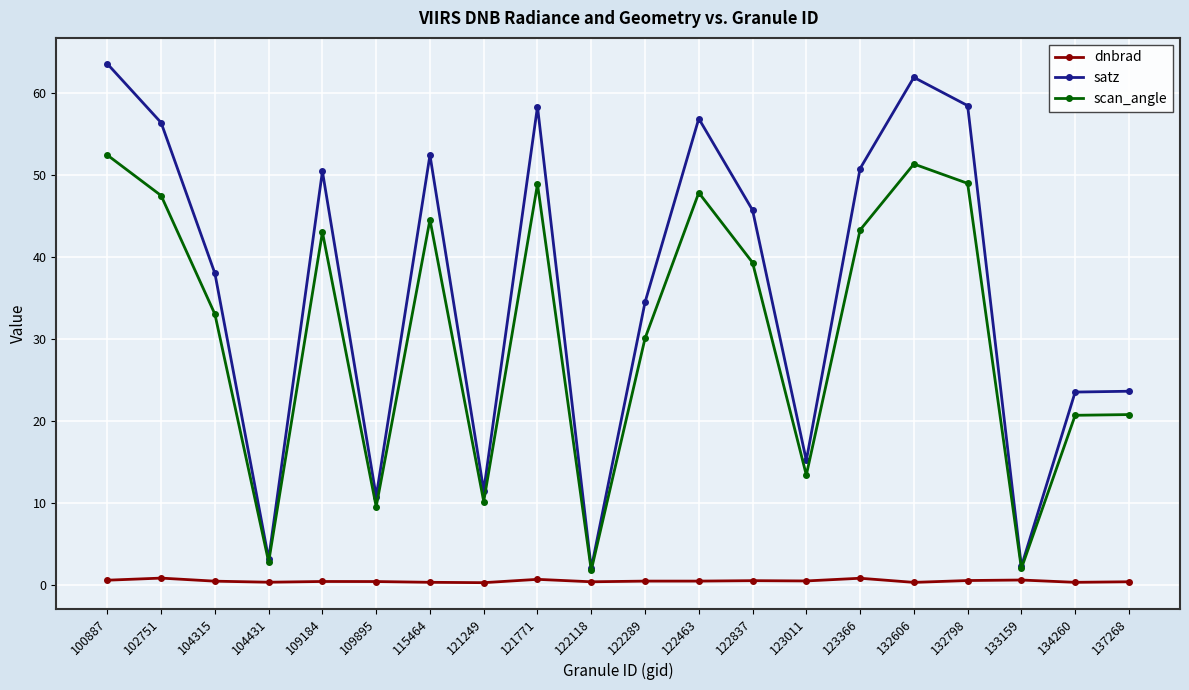

At which label is satz closest to 32?

122289